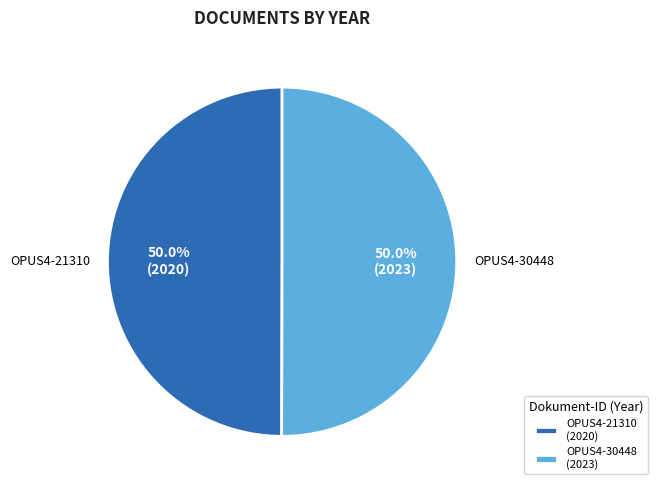

Approximately how many times larger is the value at OPUS4-30448 compared to OPUS4-21310?

1.0